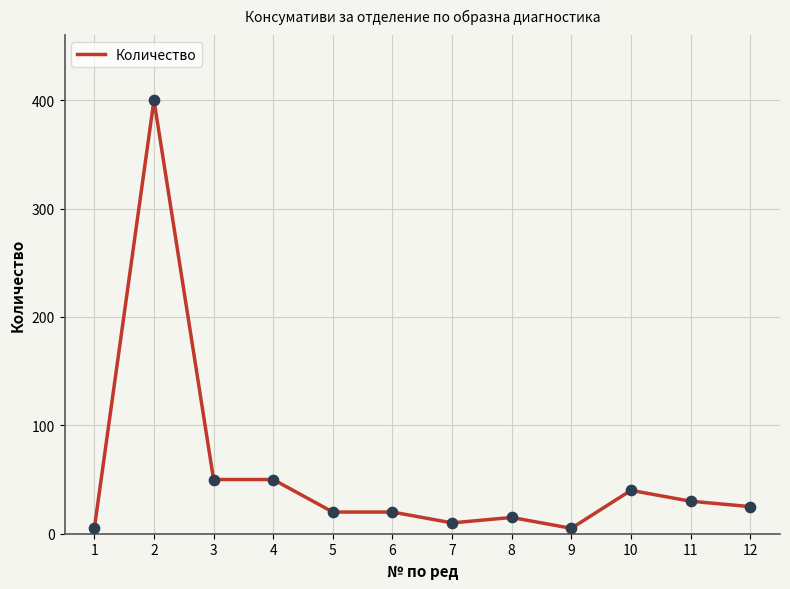

Approximately how many times larger is the value at 9 compared to 8?

0.3